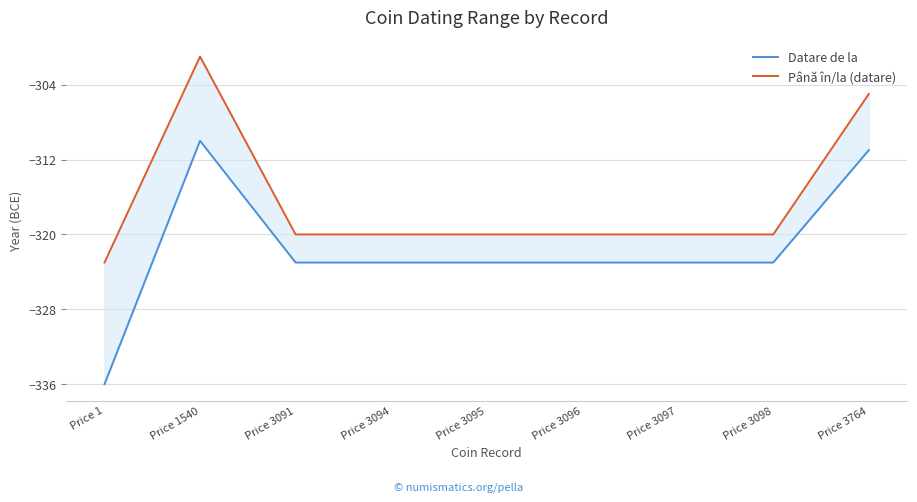

Reading left to right, what are all the values shown in this chart?

Datare de la: -336	-310	-323	-323	-323	-323	-323	-323	-311
Până în/la (datare): -323	-301	-320	-320	-320	-320	-320	-320	-305